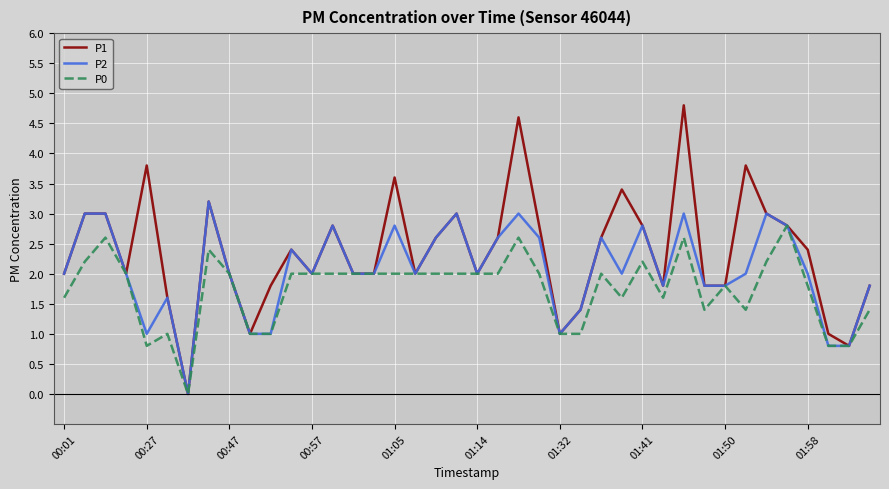

What is the maximum value shown in the chart?

4.8